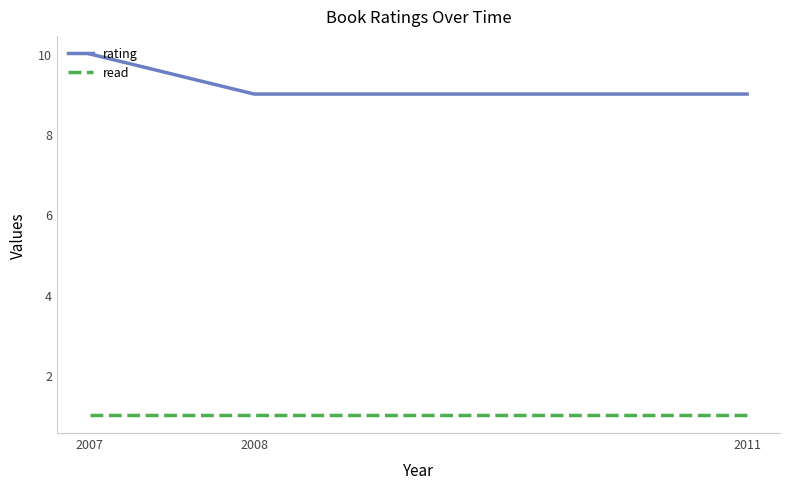

Rank the series at 2008 from highest to lowest value.

rating, read